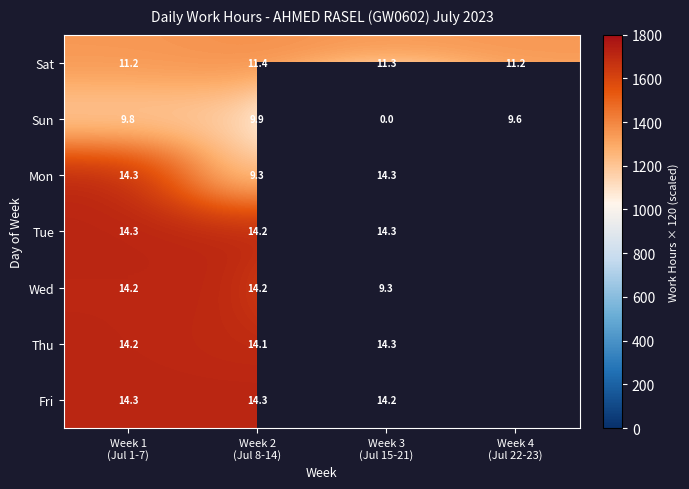

At which label does Wed reach its minimum?

Week 3 (Jul 15-21)